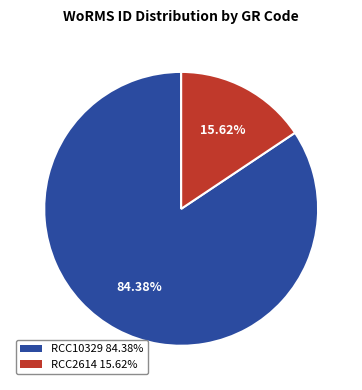

Is there any slice that represents more than half of the pie?

Yes